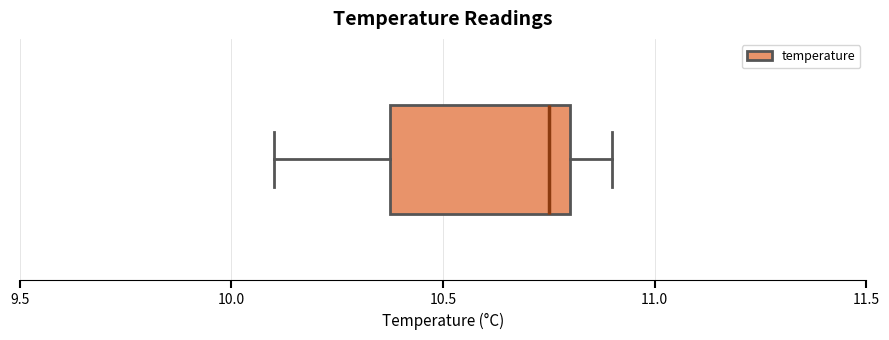

Where is the right edge of the box on the x-axis? The values are not printed on the chart, so give them approximately, as read against the axis.

10.80